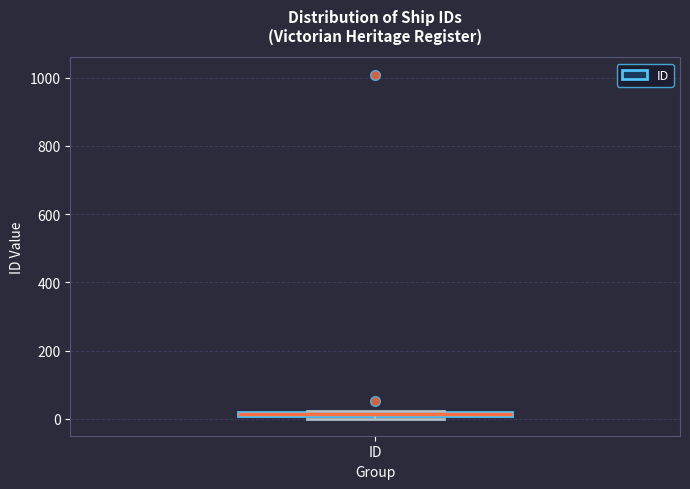

Where is the upper edge of the box for ID on the y-axis? The values are not printed on the chart, so give them approximately, as read against the axis.

20